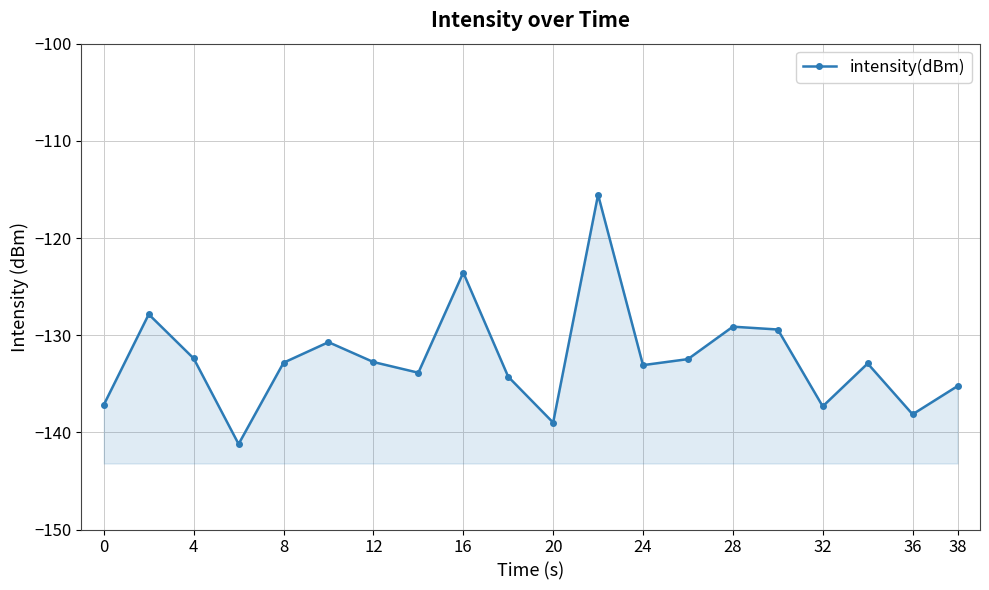

How many data points are less than -132?

14